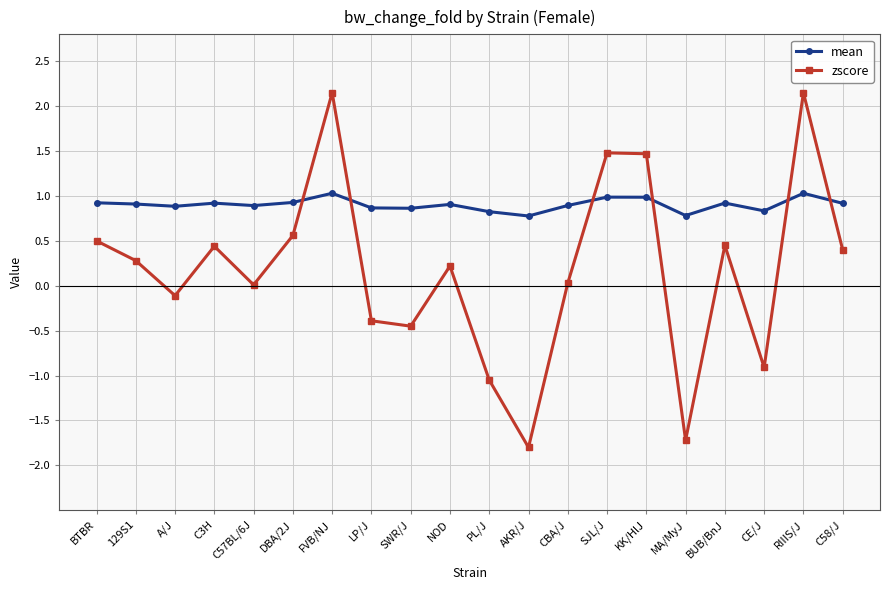

How many intersections are there between zscore and mean?

6